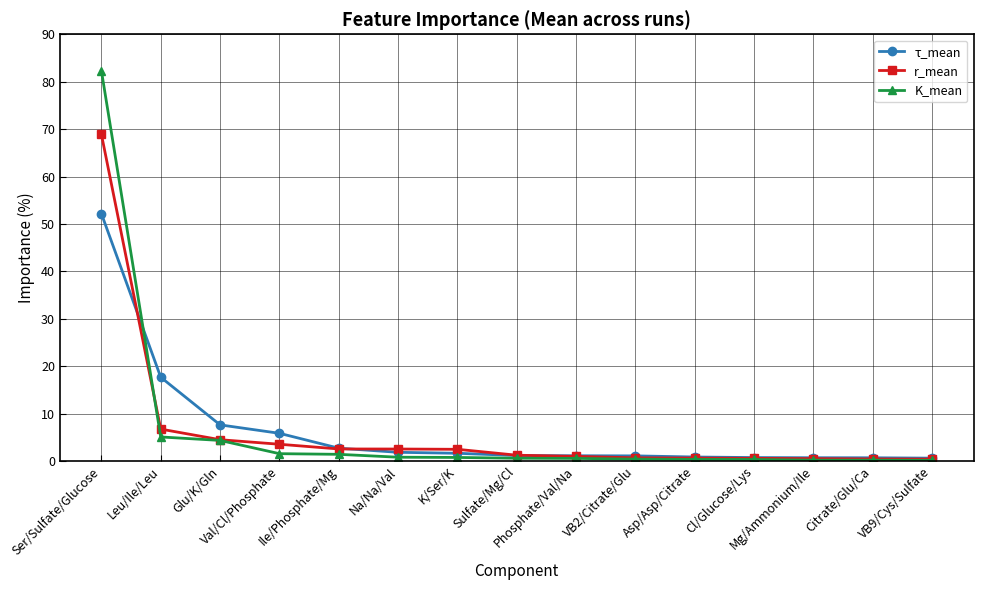

Rank the series by their maximum value, from lowest to highest.

τ_mean, r_mean, K_mean